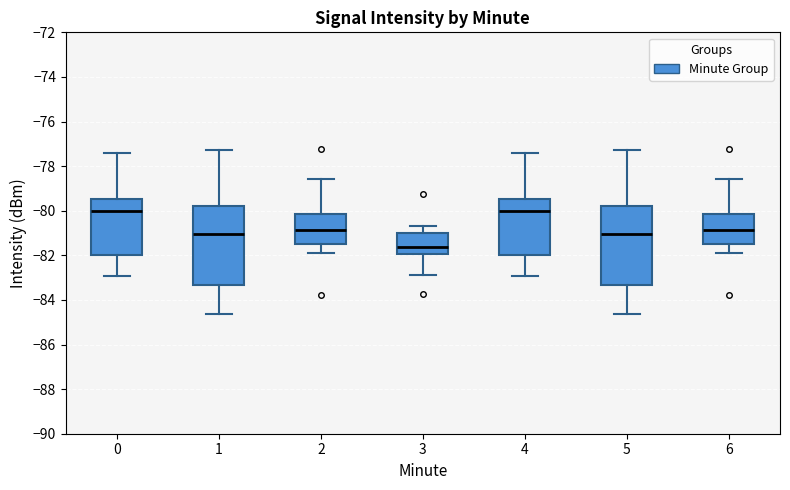

Reading left to right, read every box against the y-axis: the position of its median line, the range the box covers, and the ends of its whiskers. The values are not printed on the chart, so give them approximately, as read against the axis.

0: median -80.0, box -82.0 to -79.4, whiskers -83.0 to -77.4
1: median -81.0, box -83.4 to -79.8, whiskers -84.6 to -77.2
2: median -80.8, box -81.4 to -80.2, whiskers -82.0 to -78.6
3: median -81.6, box -82.0 to -81.0, whiskers -82.8 to -80.6
4: median -80.0, box -82.0 to -79.4, whiskers -83.0 to -77.4
5: median -81.0, box -83.4 to -79.8, whiskers -84.6 to -77.2
6: median -80.8, box -81.4 to -80.2, whiskers -82.0 to -78.6